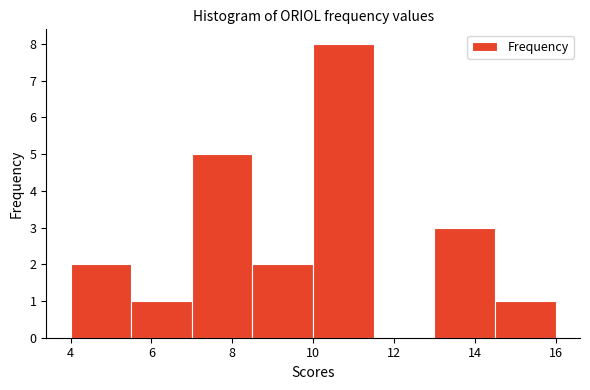

How tall is the bar that spans 5.5 to 7.0 on the x-axis? Neither the bar edges nor the heights are printed on the chart, so give them approximately, as read against the axes.

1